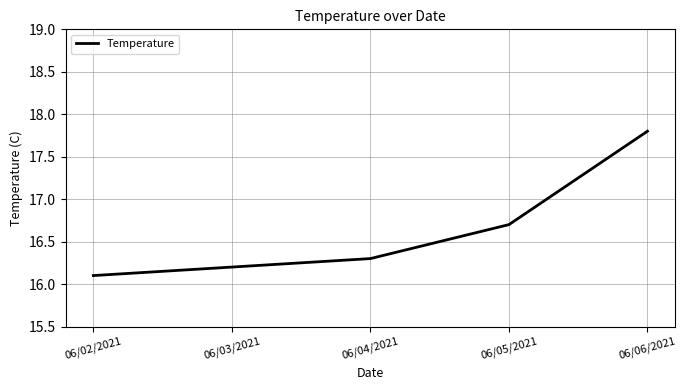

Which category has the lowest value across all series?

06/02/2021